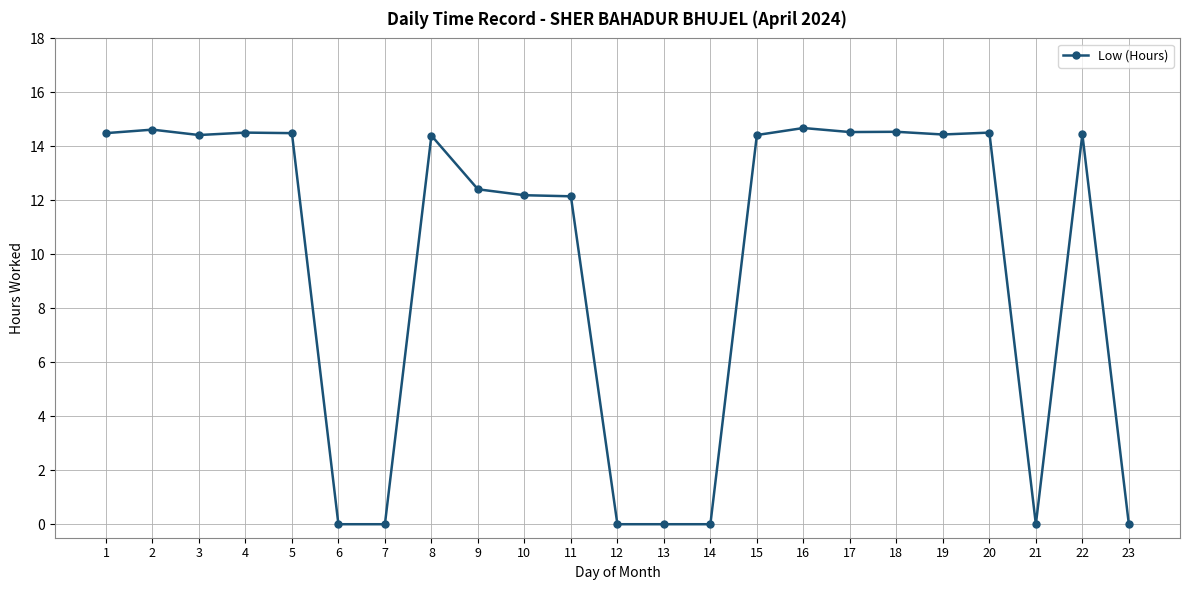

What is the ratio of the value at 3 to the value at 5?

1.0